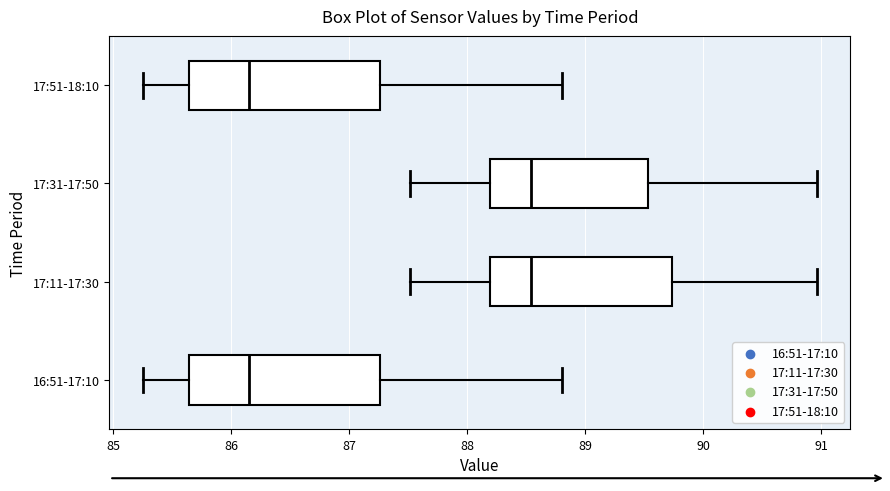

Where does the left whisker of the box for 17:51-18:10 end on the x-axis? The values are not printed on the chart, so give them approximately, as read against the axis.

85.3